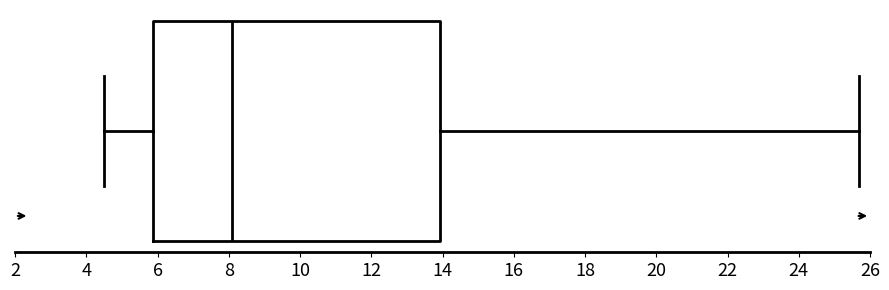

Where does the right whisker of the box end on the x-axis? The values are not printed on the chart, so give them approximately, as read against the axis.

25.8